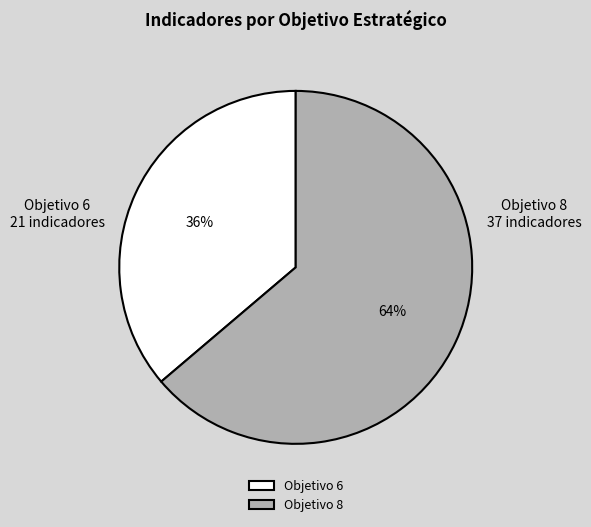

The Objetivo 6 slice represents 22% of the pie. True or false?

False